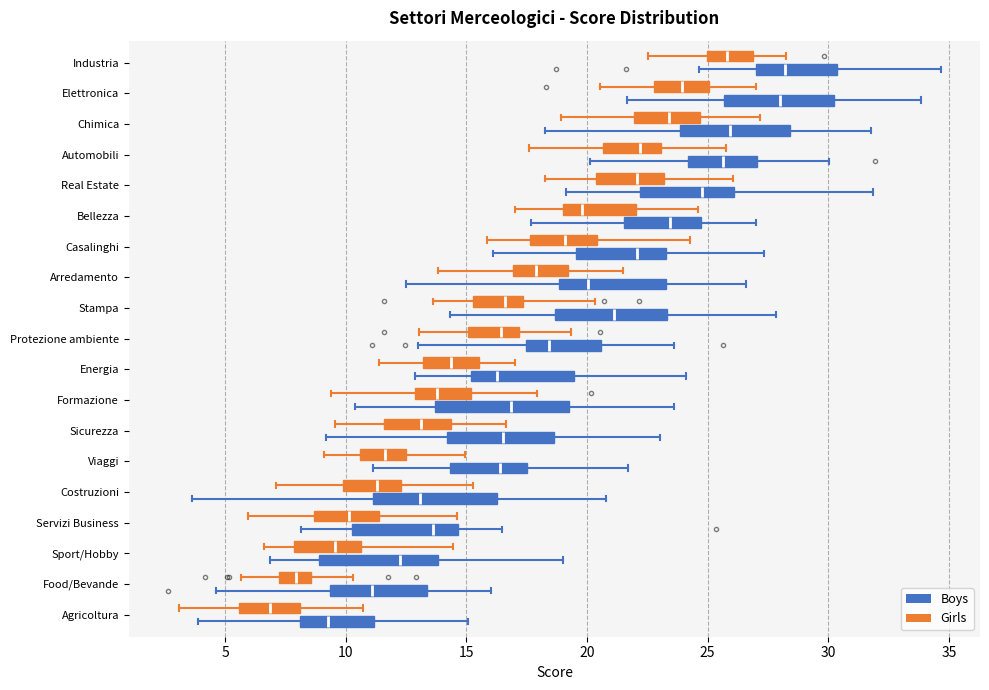

Where does the median line of the box for Chimica (Girls) sit on the x-axis? The values are not printed on the chart, so give them approximately, as read against the axis.

23.5